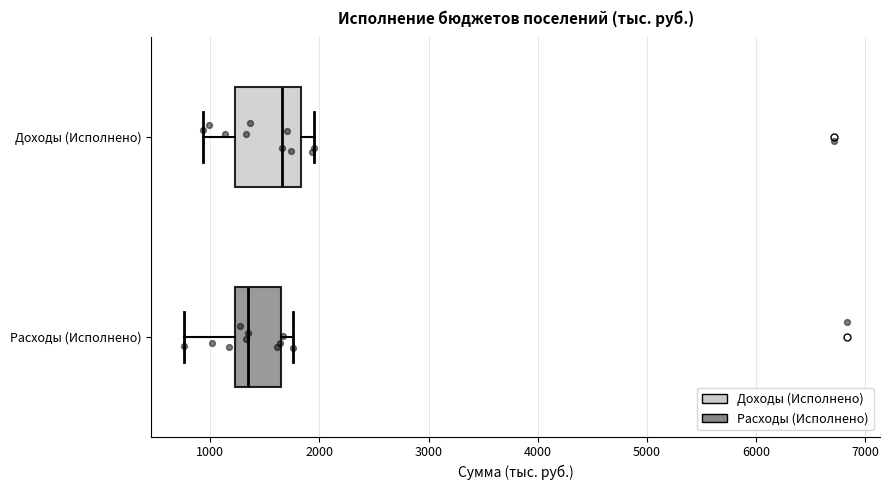

Where does the right whisker of the box for Расходы (Исполнено) end on the x-axis? The values are not printed on the chart, so give them approximately, as read against the axis.

1800